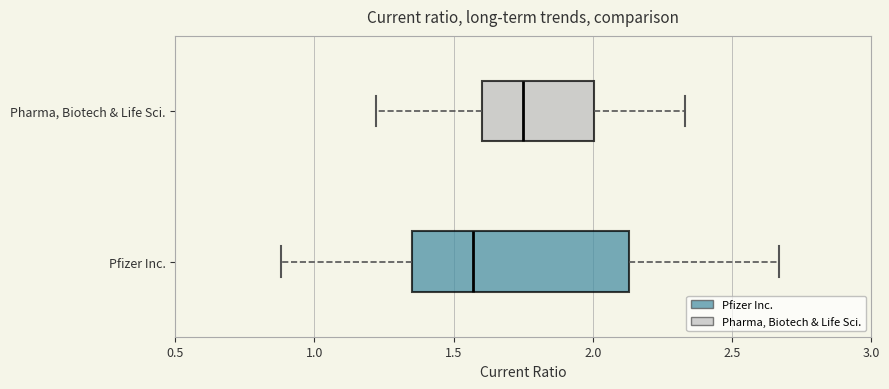

Which box has the furthest to the left median line?

Pfizer Inc.